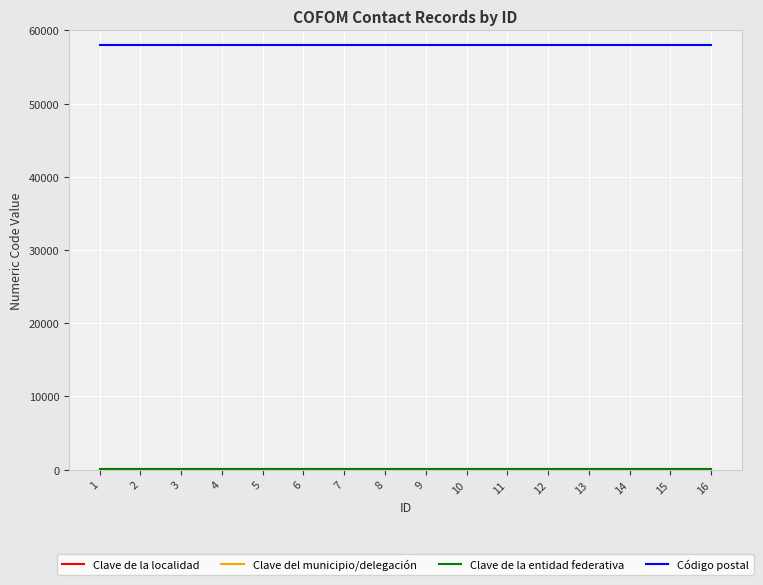

Which series has the largest total across all categories?

Código postal